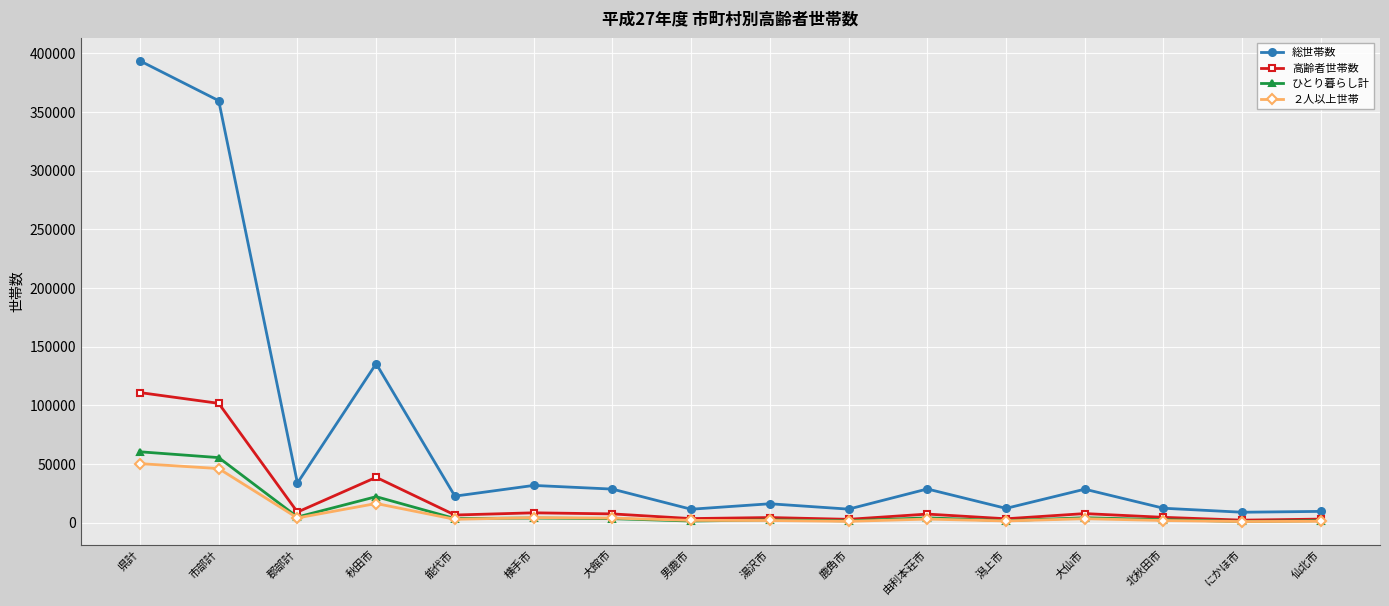

What is the greatest value displayed?

393539